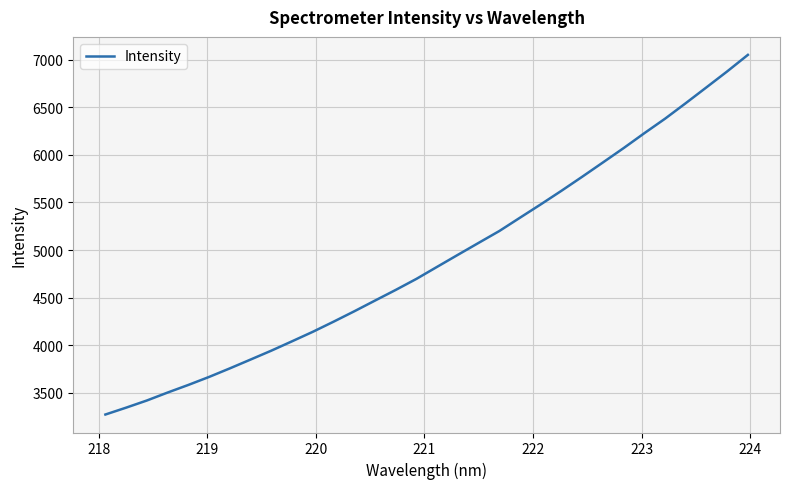

Count the number of data series in this chart.

1